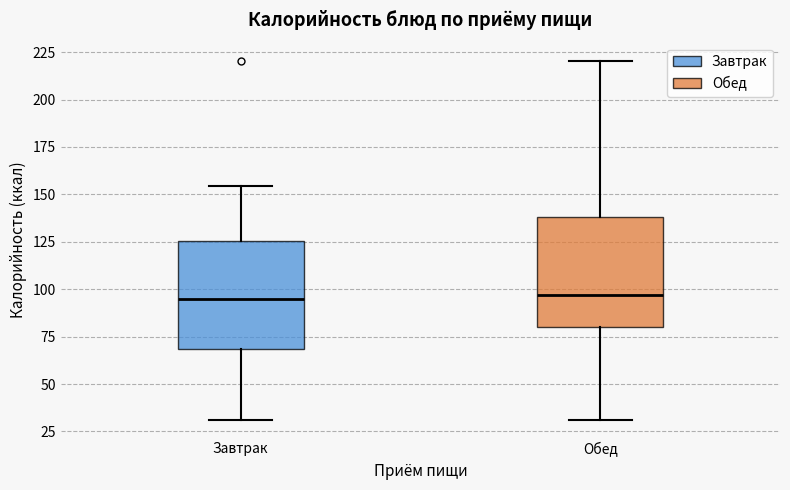

Where does the upper whisker of the box for Завтрак end on the y-axis? The values are not printed on the chart, so give them approximately, as read against the axis.

155